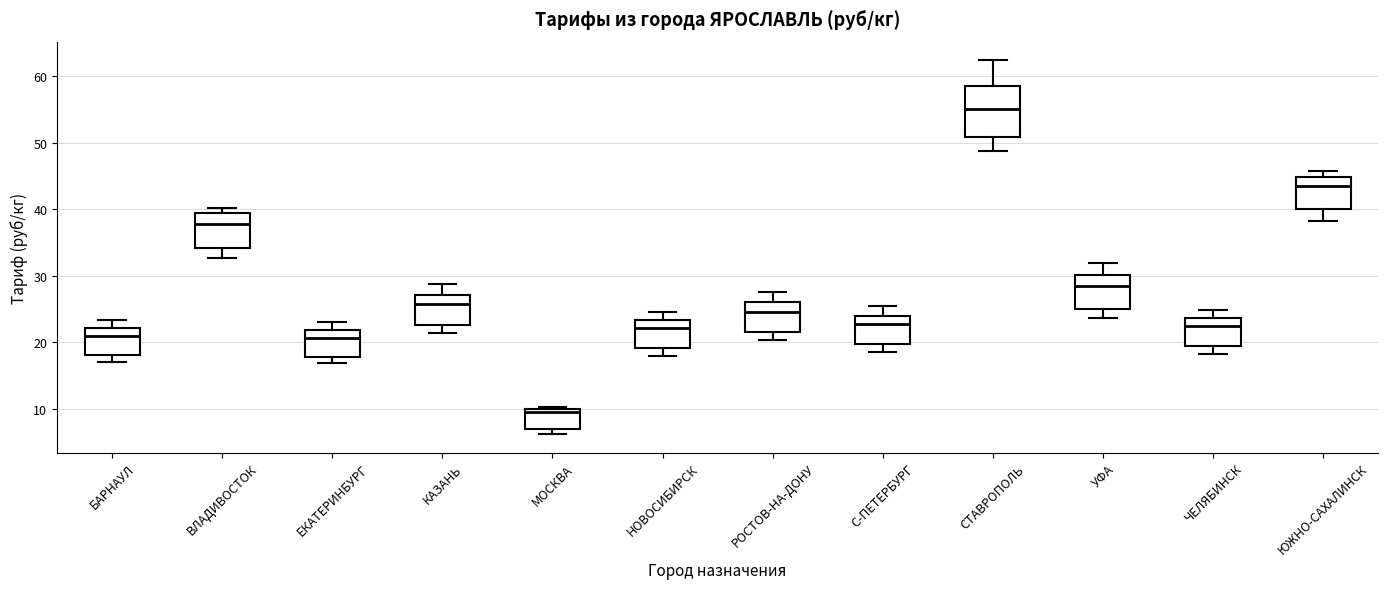

Which box's median line is the highest?

СТАВРОПОЛЬ